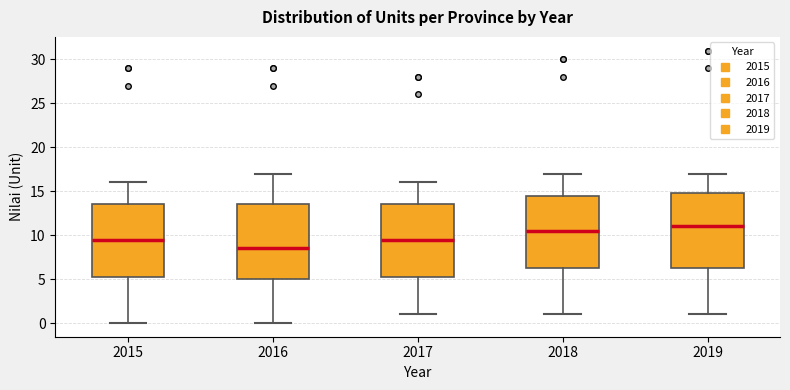

Which box's median line is the lowest?

2016